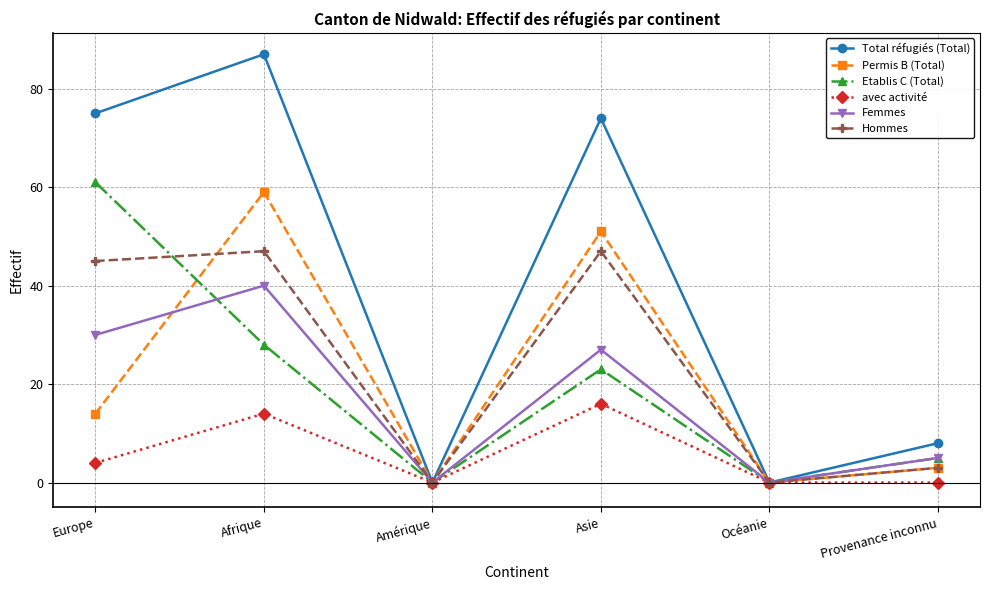

Reading right to left, transcribe all the data shown in this chart.

Total réfugiés (Total): Provenance inconnu=8	Océanie=0	Asie=74	Amérique=0	Afrique=87	Europe=75
Permis B (Total): Provenance inconnu=3	Océanie=0	Asie=51	Amérique=0	Afrique=59	Europe=14
Etablis C (Total): Provenance inconnu=5	Océanie=0	Asie=23	Amérique=0	Afrique=28	Europe=61
avec activité: Provenance inconnu=0	Océanie=0	Asie=16	Amérique=0	Afrique=14	Europe=4
Femmes: Provenance inconnu=5	Océanie=0	Asie=27	Amérique=0	Afrique=40	Europe=30
Hommes: Provenance inconnu=3	Océanie=0	Asie=47	Amérique=0	Afrique=47	Europe=45